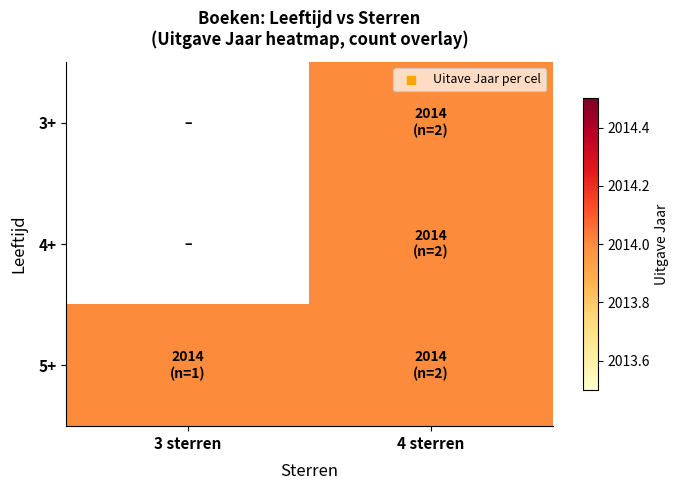

Where is 5+ nearest to the value 2014?

3 sterren